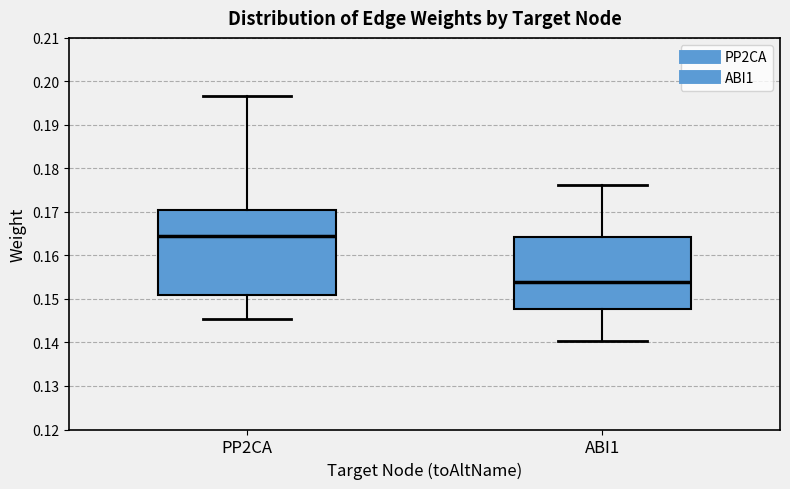

Reading left to right, read every box against the y-axis: the position of its median line, the range the box covers, and the ends of its whiskers. The values are not printed on the chart, so give them approximately, as read against the axis.

PP2CA: median 0.165, box 0.151 to 0.170, whiskers 0.145 to 0.197
ABI1: median 0.154, box 0.148 to 0.164, whiskers 0.140 to 0.176